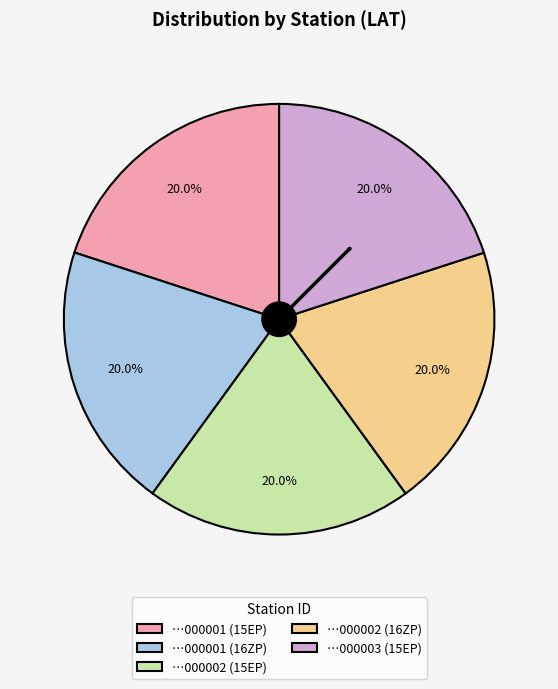

Is the sum of …000001 (15EP) and …000003 (15EP) greater than half?

No